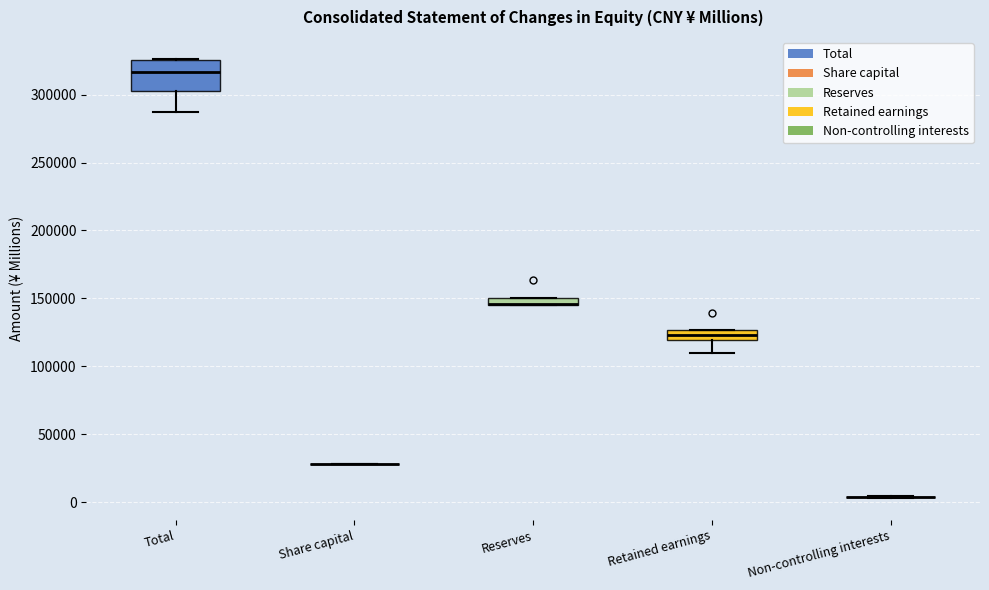

Comparing the boxes themselves (not the whiskers), which one is the tallest?

Total